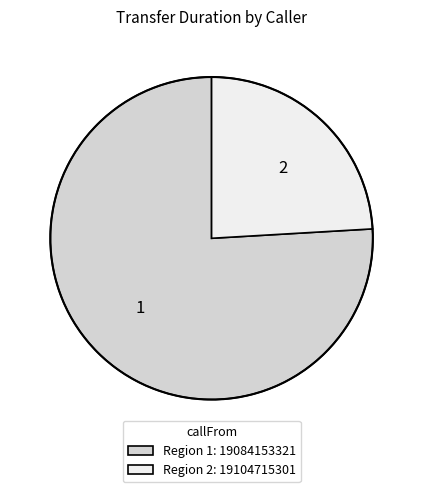

What is the ratio of the value at 2 to the value at 1?

0.3